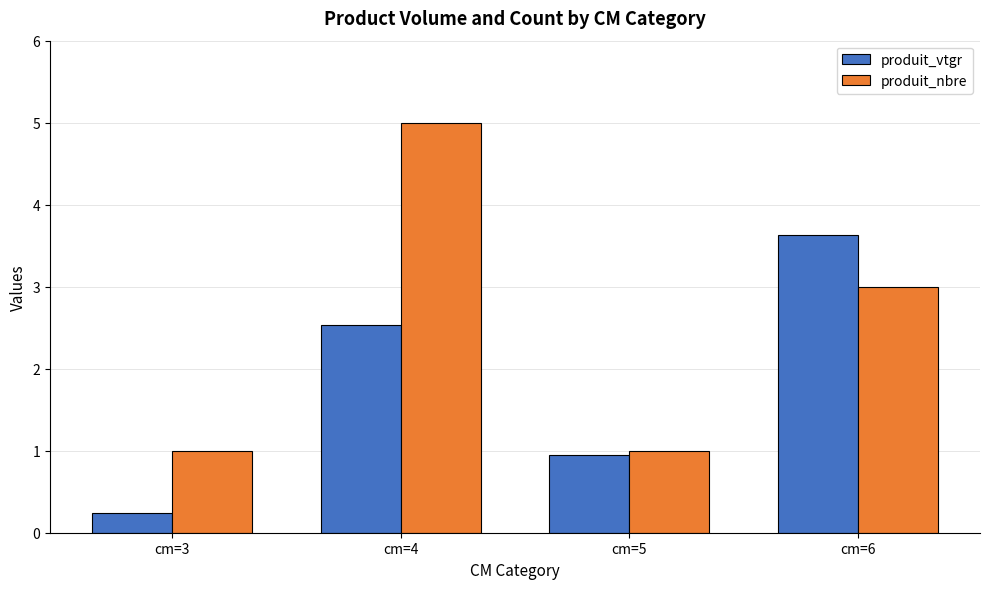

Rank the series at cm=6 from highest to lowest value.

produit_vtgr, produit_nbre